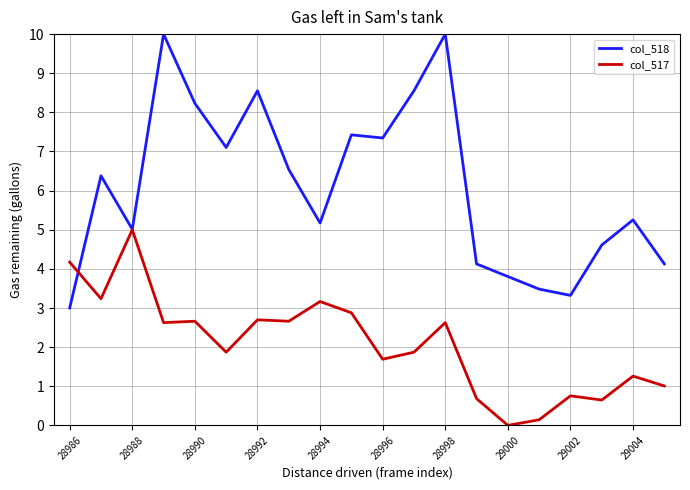

Which series has the largest range (max minus min)?

col_518